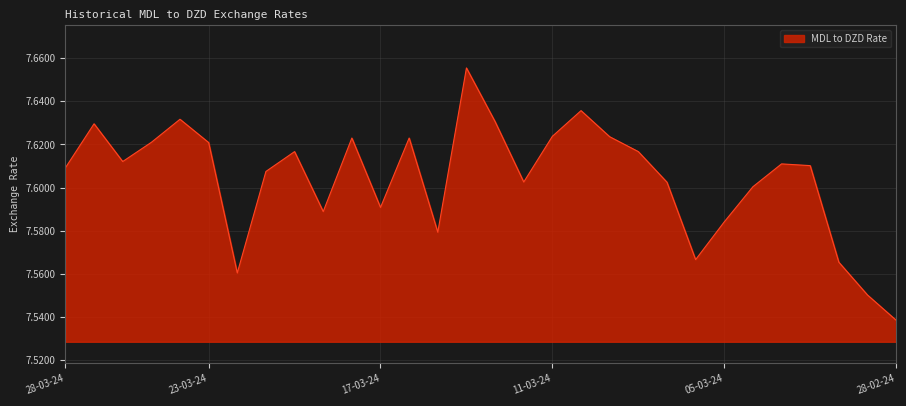

Count the values in the range 7 to 8.

30